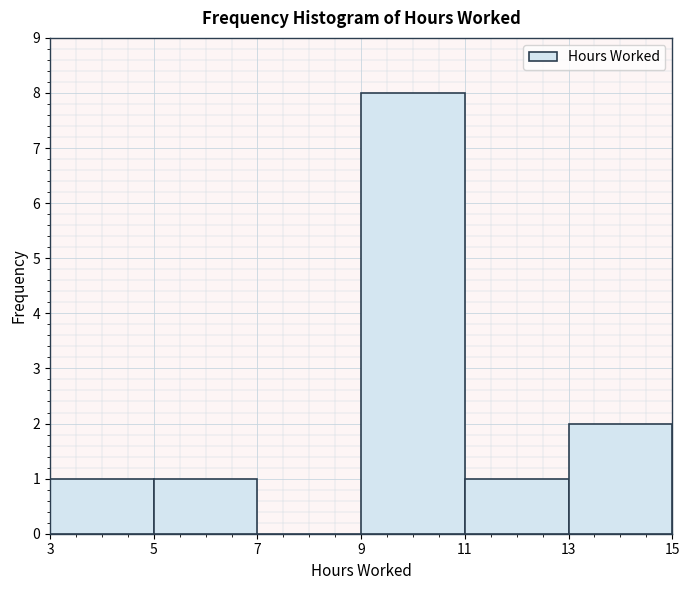

Which range on the x-axis has the tallest bar?

9 to 11